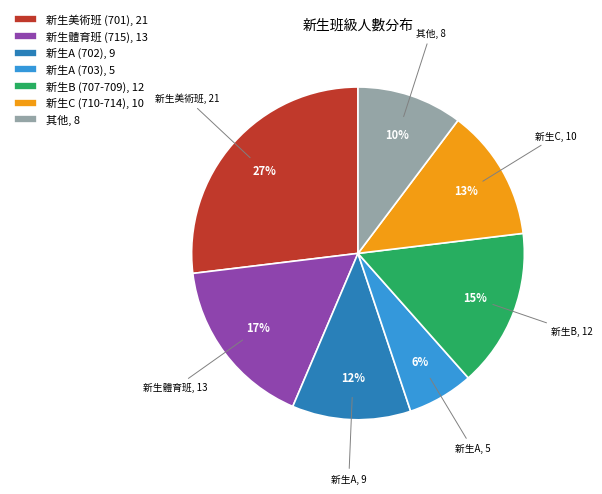

What percentage is the 新生美術班 (701), 21 slice, to the nearest percent?

27%